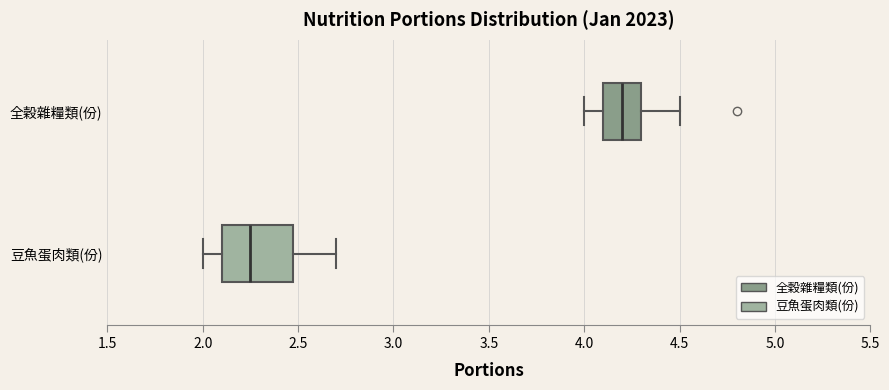

Comparing the boxes themselves (not the whiskers), which one is the widest?

豆魚蛋肉類(份)